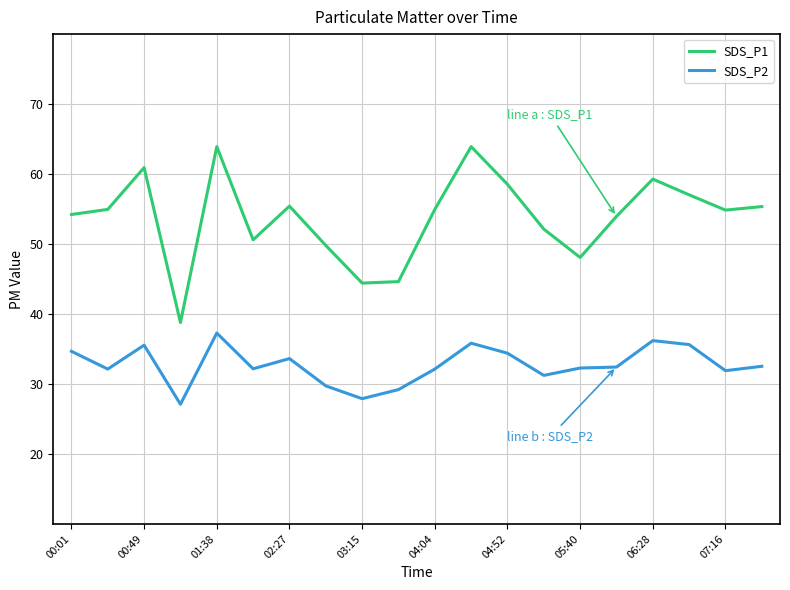

What is the difference between the maximum and minimum values in the SDS_P2 series?

10.2